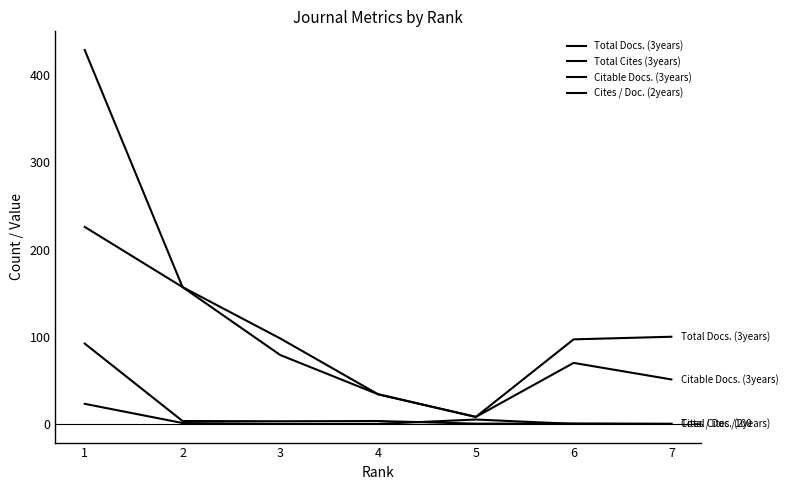

Where does the Citable Docs. (3years) series first go above 70?

1